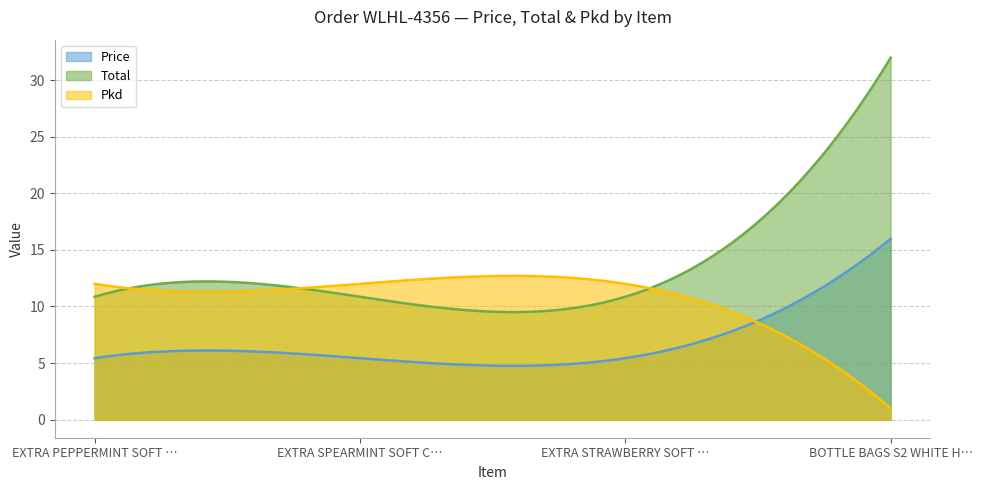

Does the chart display data point markers on the line(s)?

No